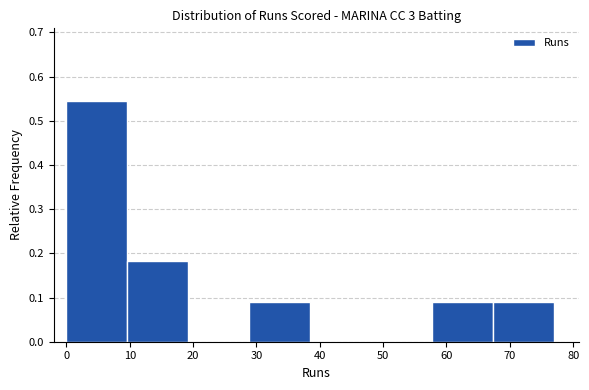

Reading left to right, transcribe this chart: for each bar, give the range it covers on the x-axis and its height. Neither the bar edges nor the heights are printed on the chart, so give them approximately, as read against the axes.

0 to 10: 0.55
10 to 19: 0.18
19 to 29: 0
29 to 39: 0.09
39 to 48: 0
48 to 58: 0
58 to 67: 0.09
67 to 77: 0.09